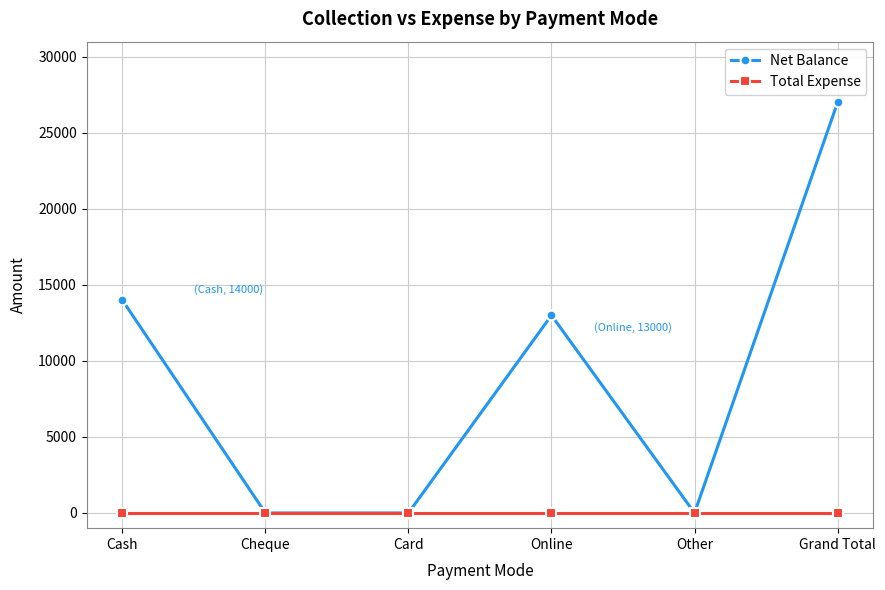

True or false: Net Balance has more than 2 points higher than both neighbors.

False